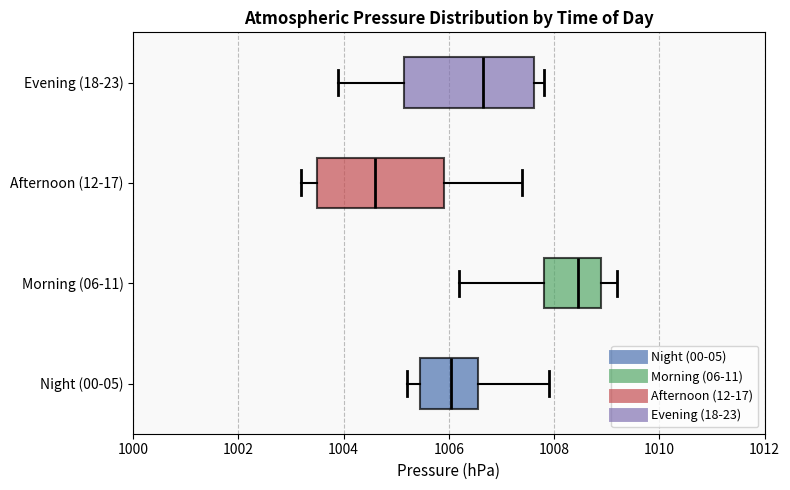

Where does the median line of the box for Evening (18-23) sit on the x-axis? The values are not printed on the chart, so give them approximately, as read against the axis.

1006.6